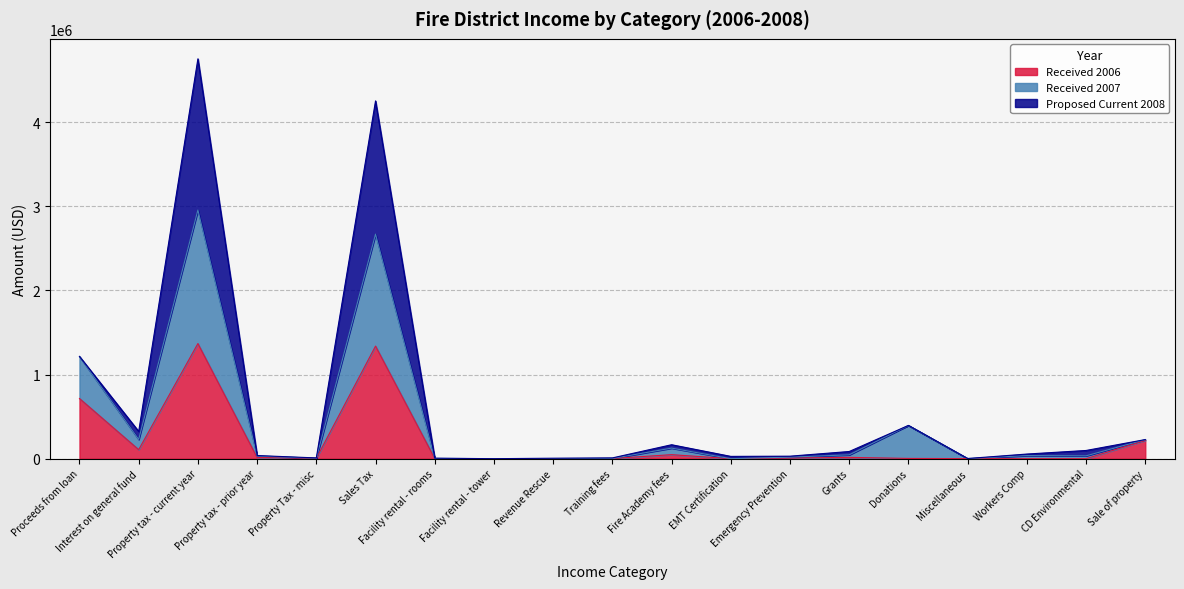

At which category is the sum across all series the highest?

Property tax - current year